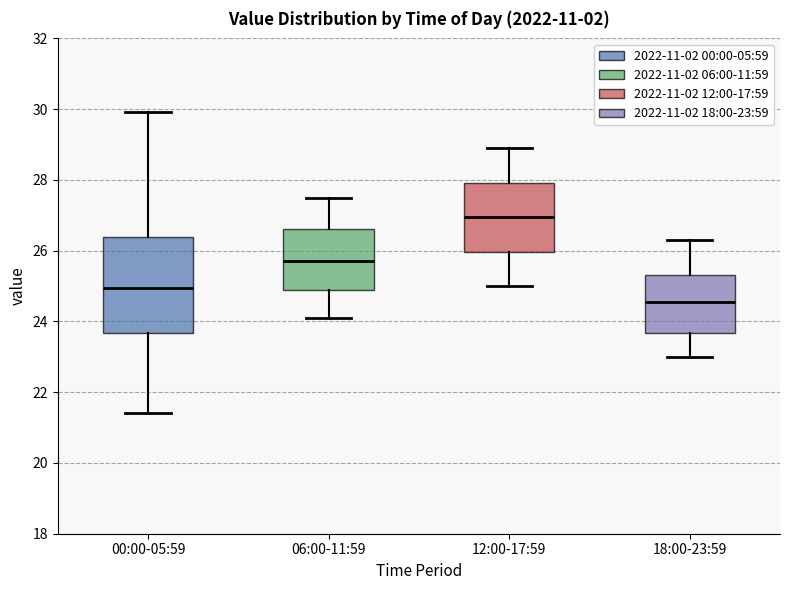

Reading left to right, read every box against the y-axis: the position of its median line, the range the box covers, and the ends of its whiskers. The values are not printed on the chart, so give them approximately, as read against the axis.

00:00-05:59: median 25.0, box 23.6 to 26.4, whiskers 21.4 to 30.0
06:00-11:59: median 25.8, box 25.0 to 26.6, whiskers 24.2 to 27.6
12:00-17:59: median 27.0, box 26.0 to 28.0, whiskers 25.0 to 29.0
18:00-23:59: median 24.6, box 23.6 to 25.4, whiskers 23.0 to 26.4